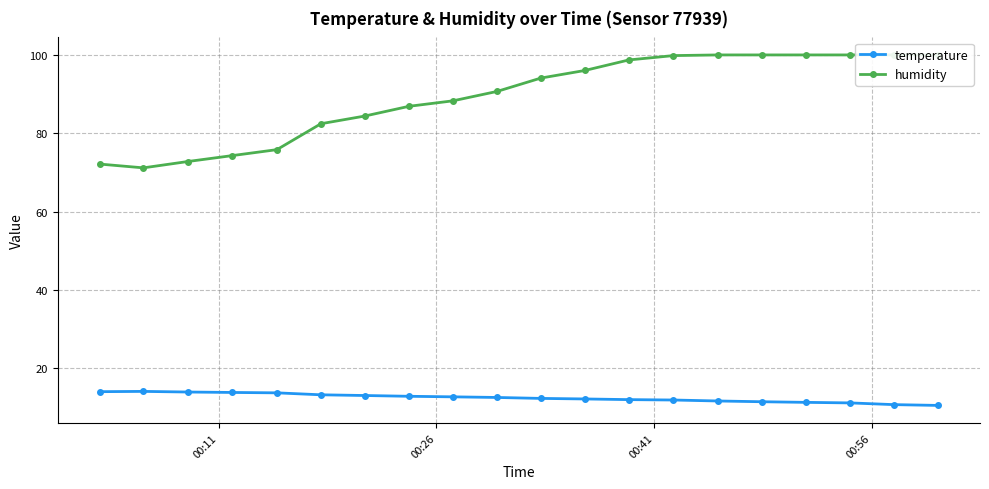

What is the highest value of the temperature series?

14.1